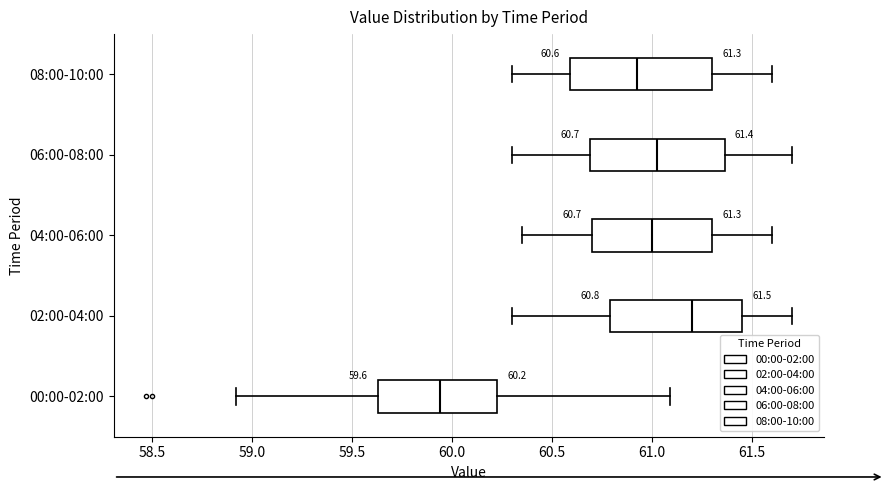

Which box has the furthest to the right median line?

02:00-04:00